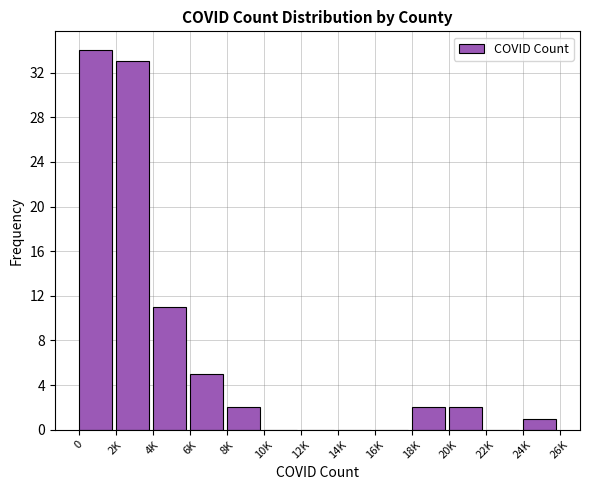

Reading left to right, extract all data points from this chart.

0=34	2K=33	4K=11	6K=5	8K=2	10K=0	12K=0	14K=0	16K=0	18K=2	20K=2	22K=0	24K=1